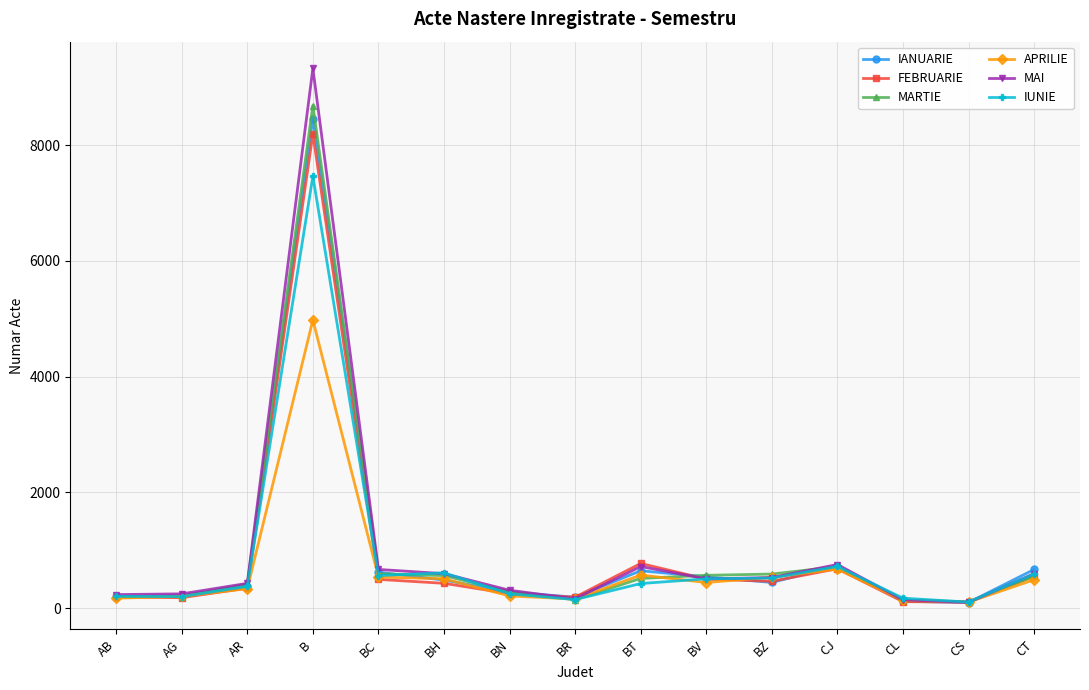

Is the value of FEBRUARIE at BV greater than the value of MARTIE at BN?

Yes